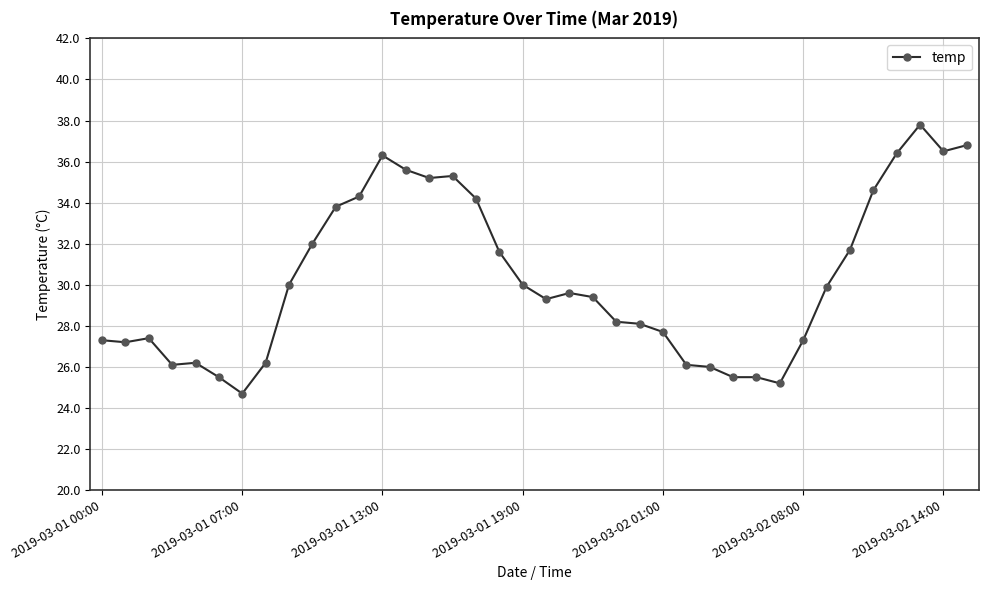

What is the maximum value shown in the chart?

37.8